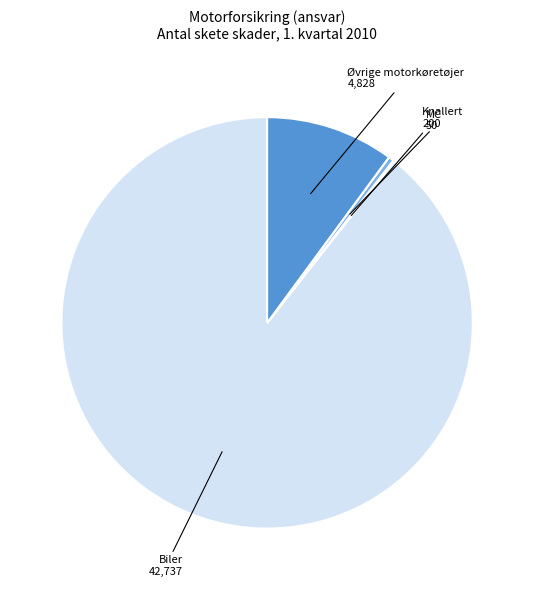

Is the sum of Biler and Øvrige motorkøretøjer greater than half?

Yes